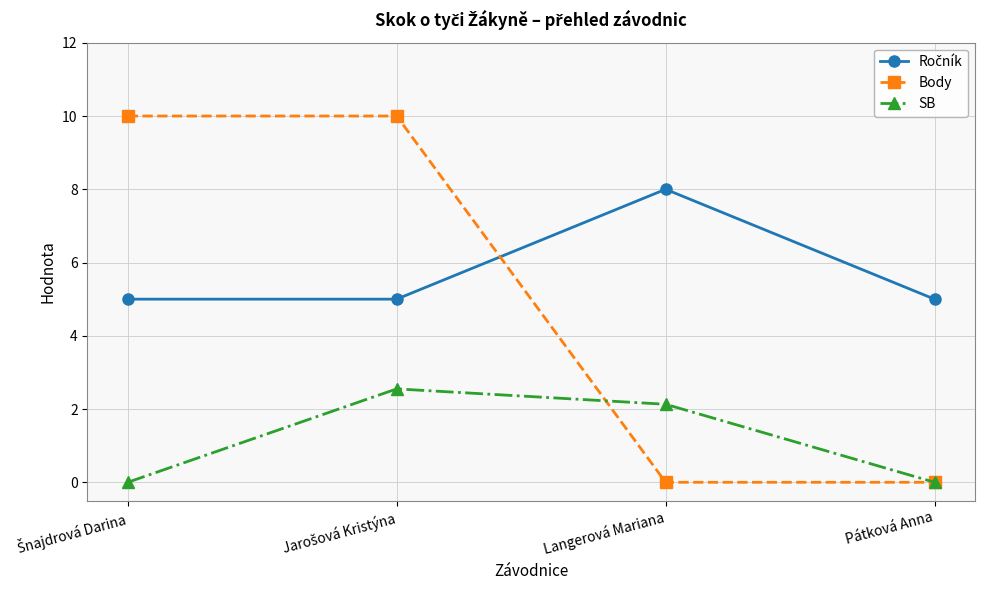

The SB series shows 2.1 at Langerová Mariana. True or false?

True